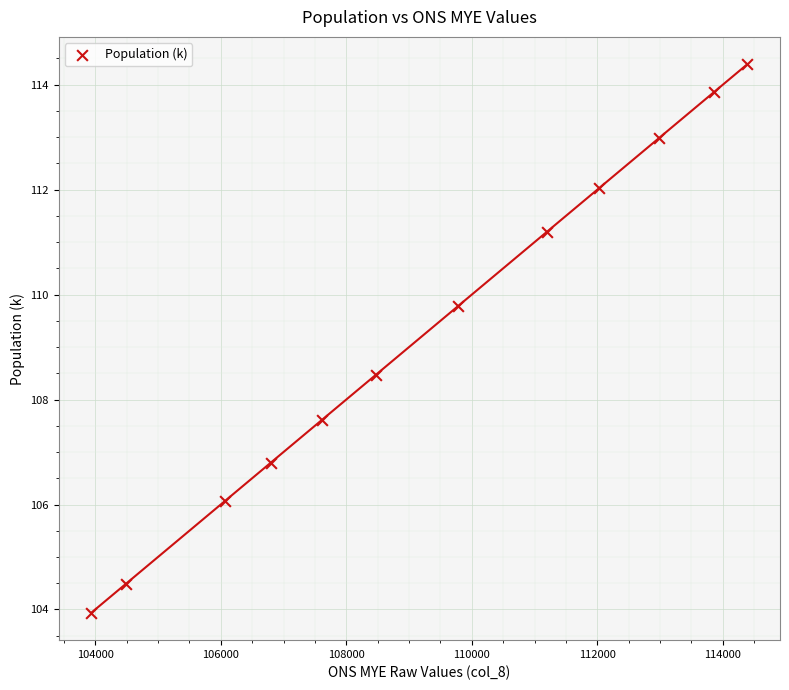

What is the range of X values (max minus min)?

10450.0